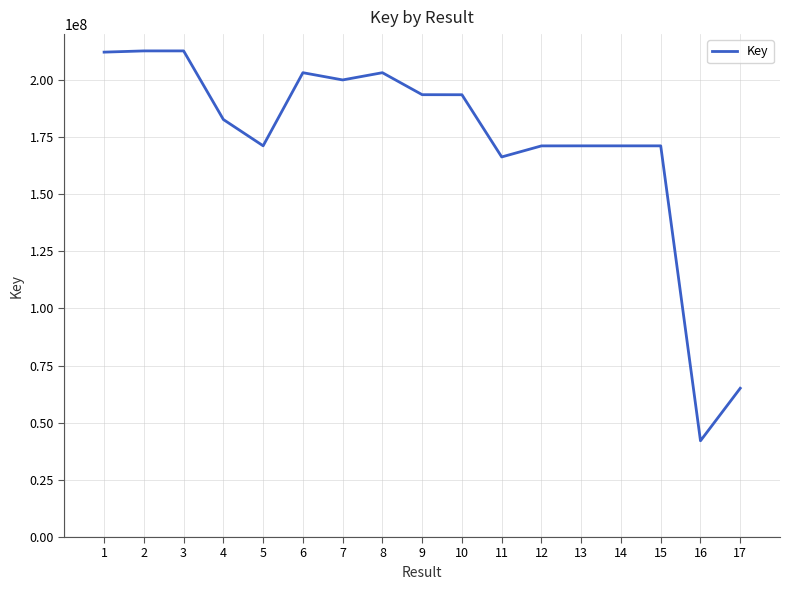

Is it true that the value at 9 is 342459853?

False